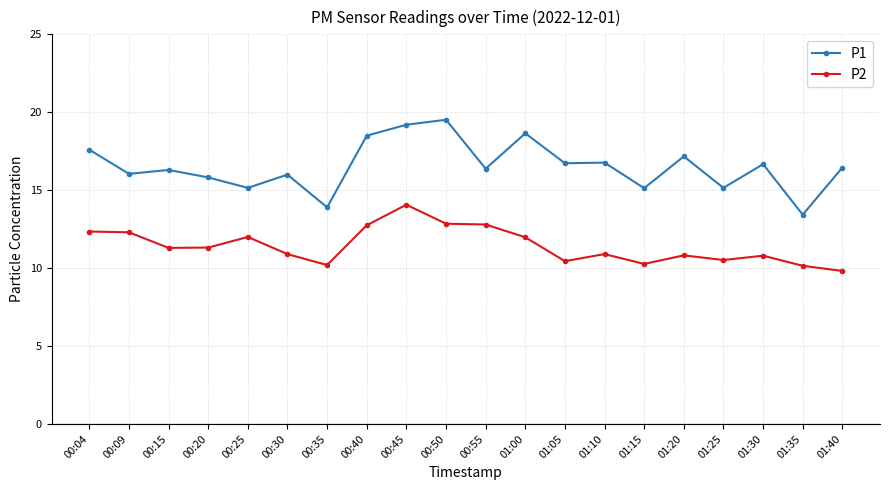

Rank the series by their average value, from highest to lowest.

P1, P2